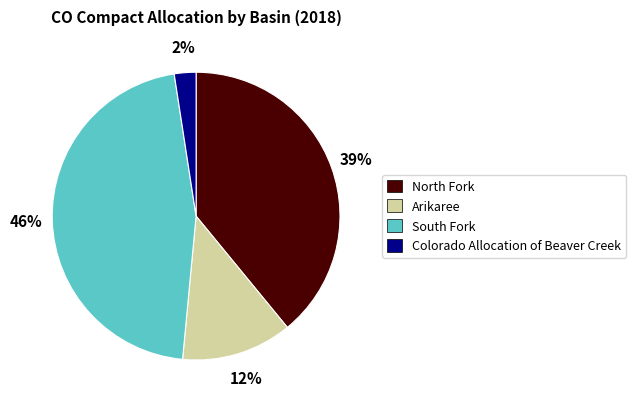

The South Fork slice represents 46% of the pie. True or false?

True